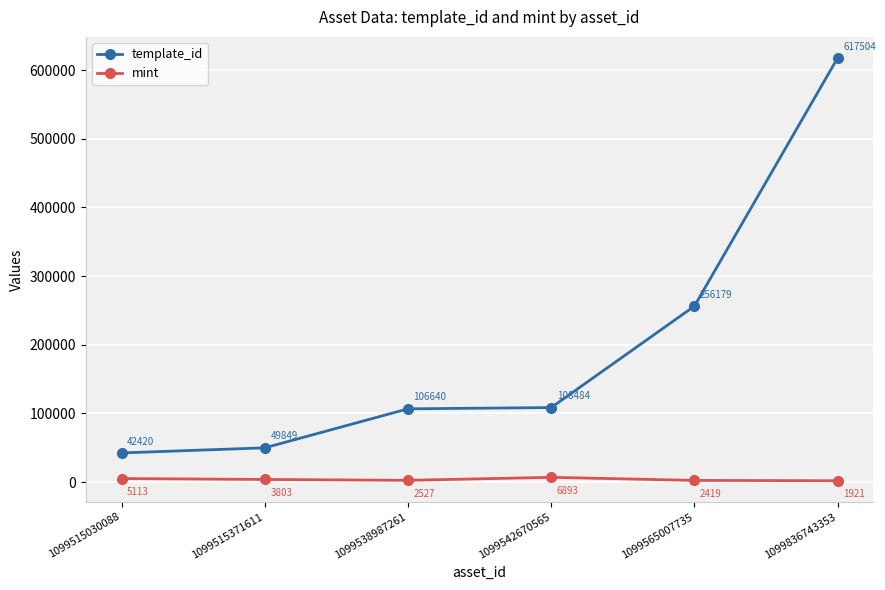

What is the spread (max minus min) of values at 1099542670565?

101591